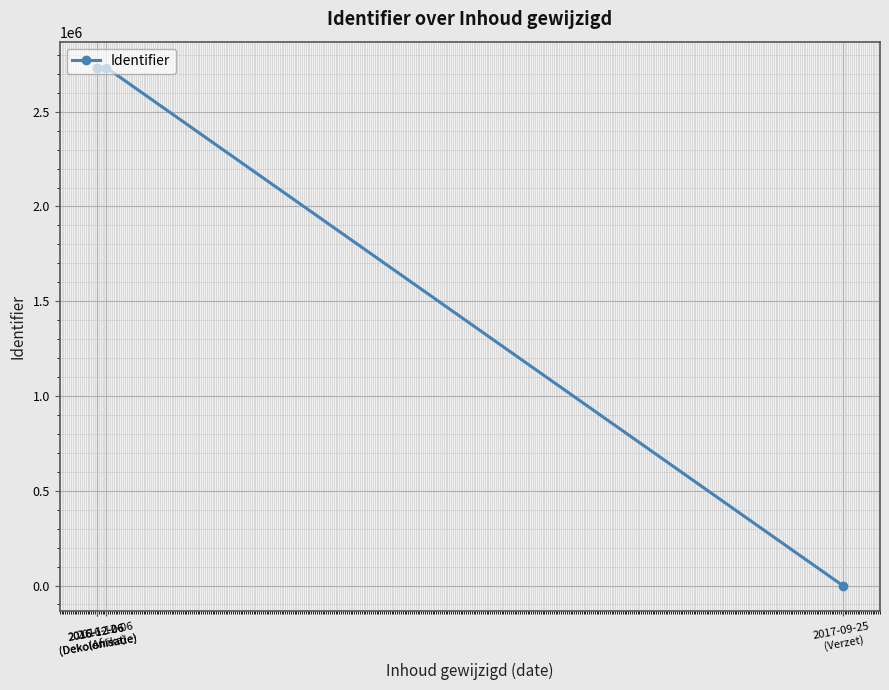

What is the sum of the values at 2016-12-06
(Dekolonisatie) and 2017-09-25
(Verzet)?

2733083